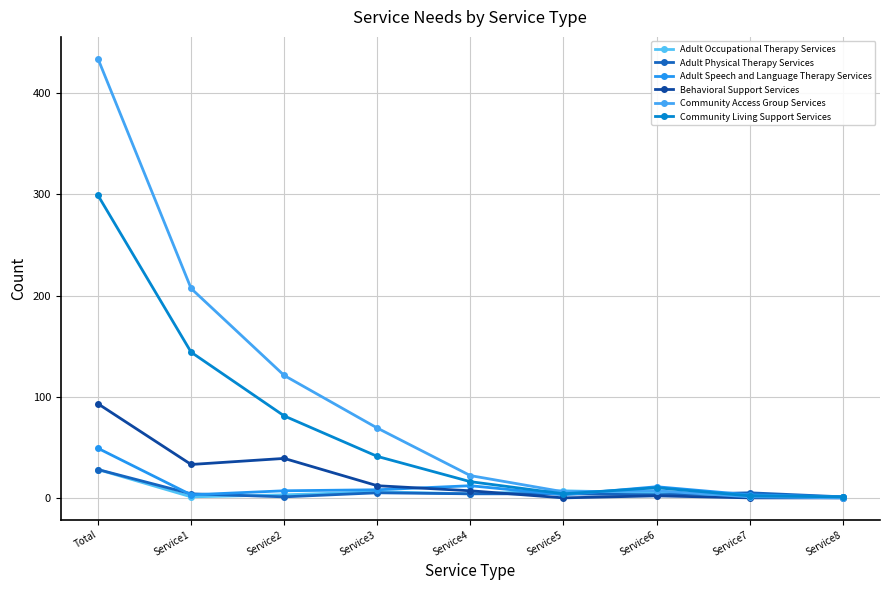

What is the difference between the maximum and second lowest values in the Adult Physical Therapy Services series?

27